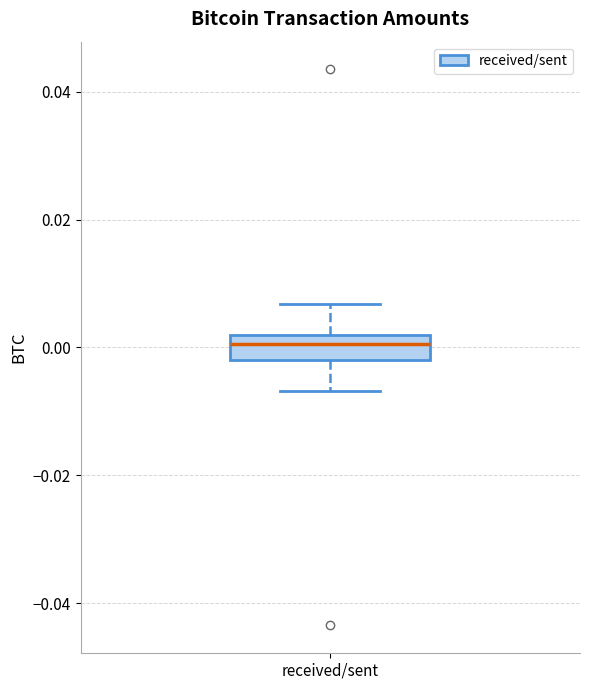

Where does the upper whisker of the box for received/sent end on the y-axis? The values are not printed on the chart, so give them approximately, as read against the axis.

0.006